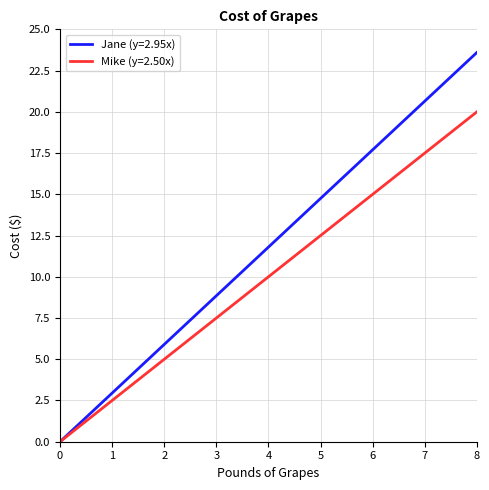

What is the maximum value shown in the chart?

23.6